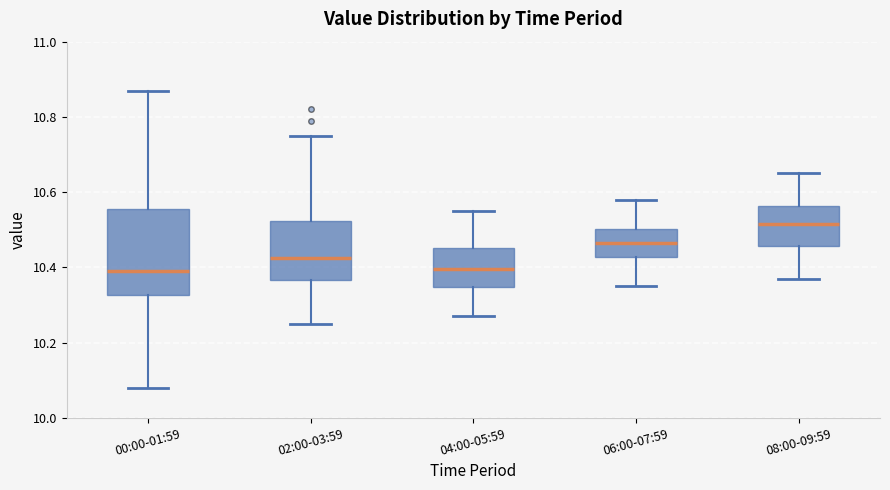

Reading left to right, read every box against the y-axis: the position of its median line, the range the box covers, and the ends of its whiskers. The values are not printed on the chart, so give them approximately, as read against the axis.

00:00-01:59: median 10.40, box 10.32 to 10.56, whiskers 10.08 to 10.88
02:00-03:59: median 10.42, box 10.36 to 10.52, whiskers 10.26 to 10.76
04:00-05:59: median 10.40, box 10.34 to 10.46, whiskers 10.28 to 10.56
06:00-07:59: median 10.46, box 10.42 to 10.50, whiskers 10.36 to 10.58
08:00-09:59: median 10.52, box 10.46 to 10.56, whiskers 10.38 to 10.66